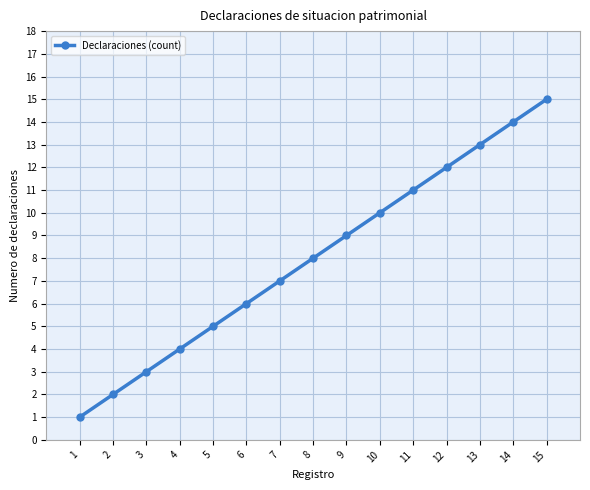

Which category has the highest value across all series?

15